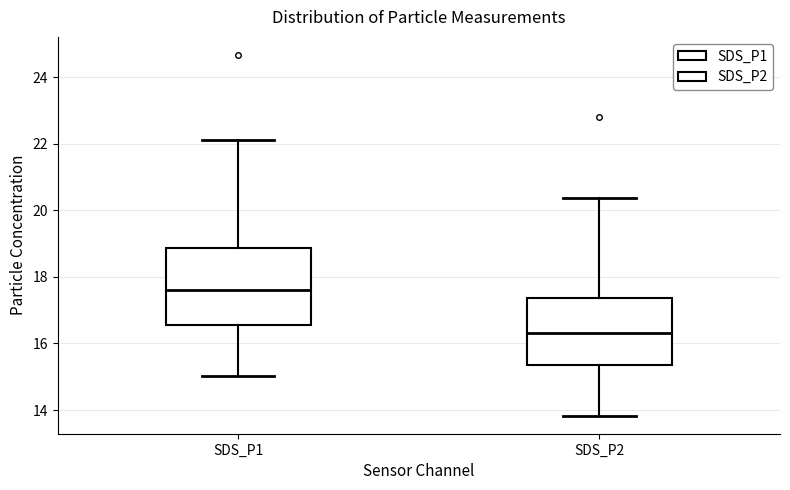

Reading left to right, read every box against the y-axis: the position of its median line, the range the box covers, and the ends of its whiskers. The values are not printed on the chart, so give them approximately, as read against the axis.

SDS_P1: median 17.6, box 16.6 to 18.8, whiskers 15.0 to 22.2
SDS_P2: median 16.4, box 15.4 to 17.4, whiskers 13.8 to 20.4